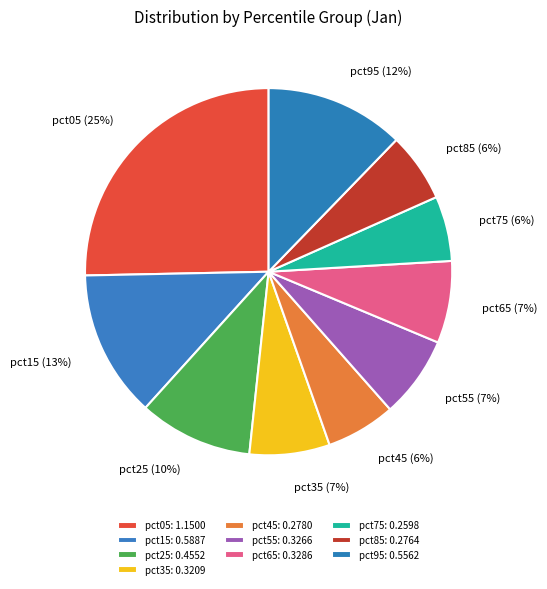

To the nearest percent, what percentage of the pie is pct95?

12%